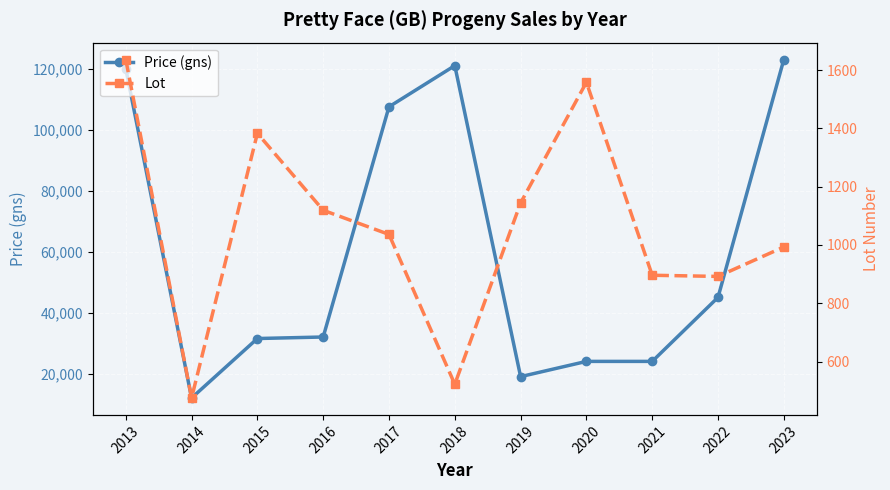

How many distinct data groups are displayed?

2